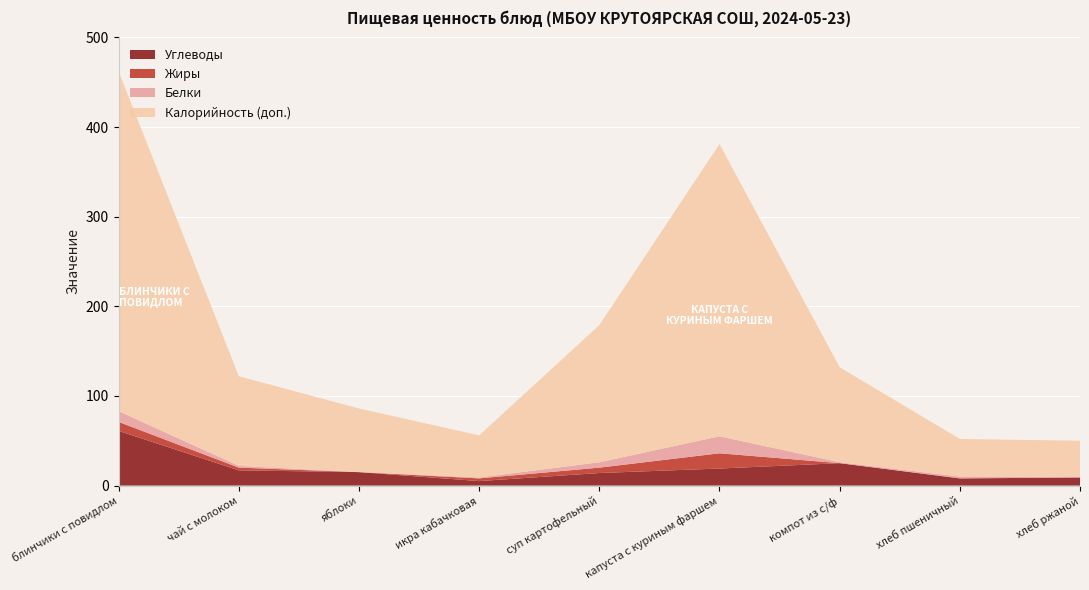

Reading left to right, list all the values displayed in this chart.

Калорийность: 379	100	71	47	153	326	106	42	40
Белки: 12	2	0	1	6	19	1	2	1
Жиры: 10	3	0	3	6	17	0	0	0
Углеводы: 61	17	15	5	14	19	25	8	9